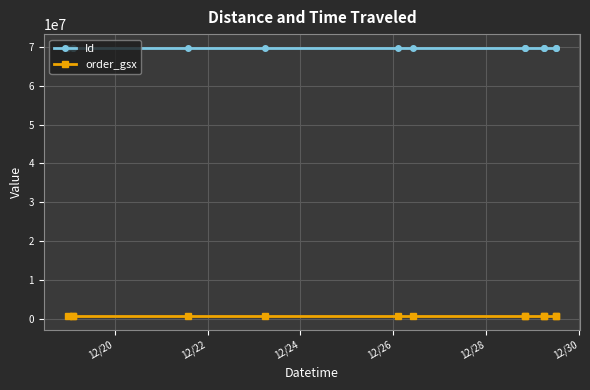

What is the value of the order_gsx point at the 11th from the left?

565561